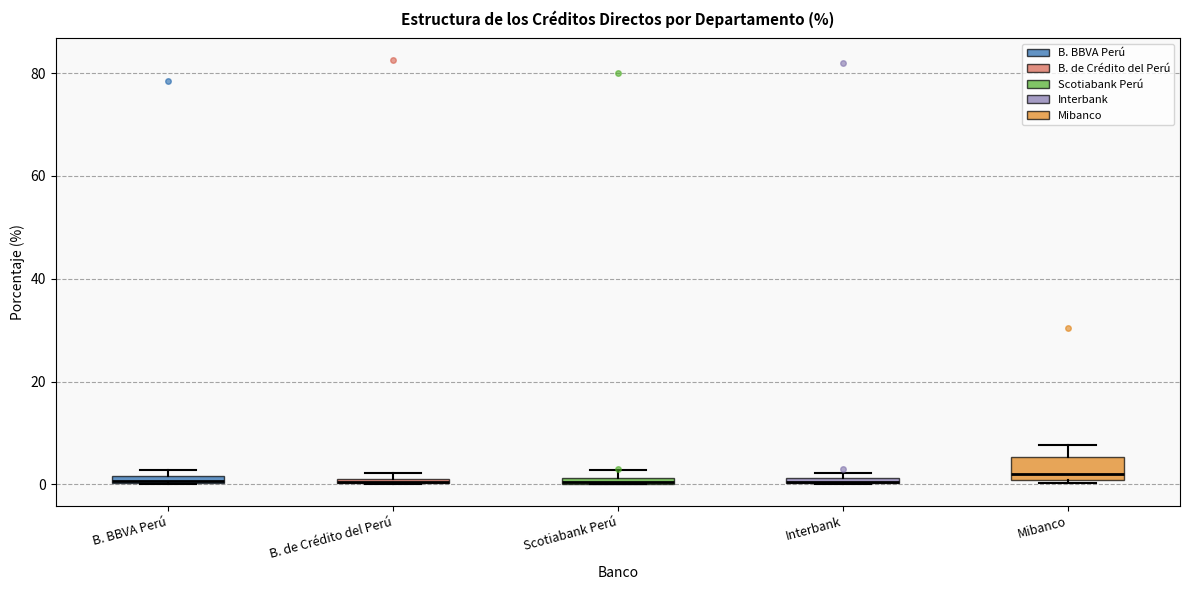

Where is the upper edge of the box for Scotiabank Perú on the y-axis? The values are not printed on the chart, so give them approximately, as read against the axis.

2